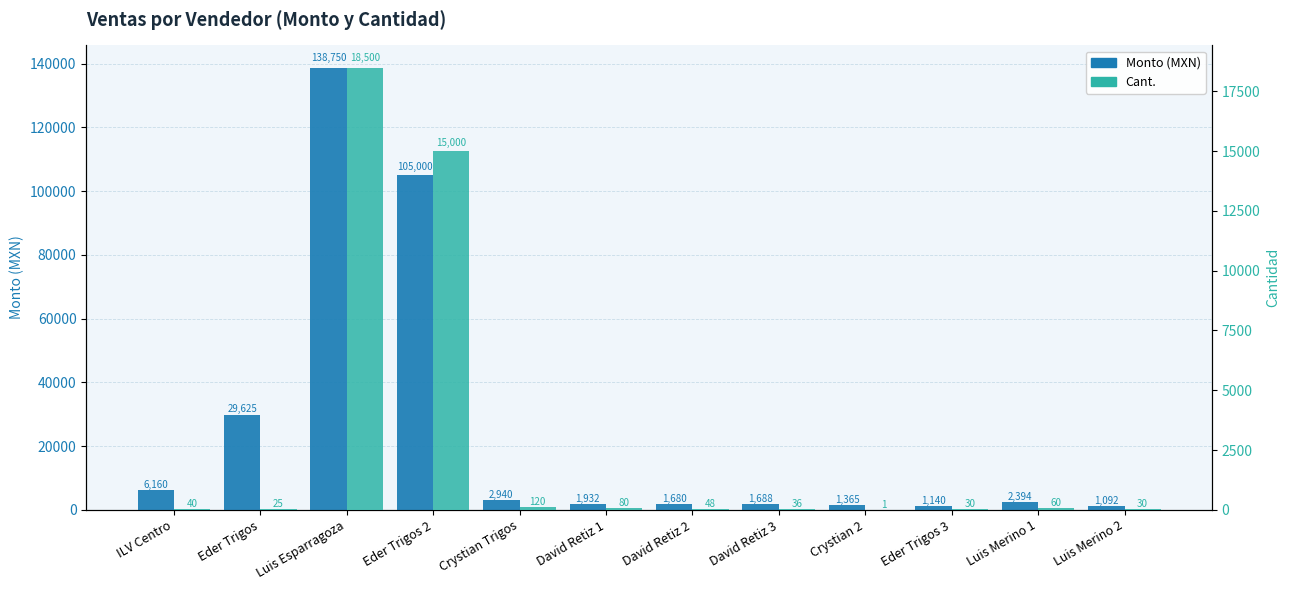

Is the value of Monto (MXN) at ILV Centro greater than the value of Cant. at David Retiz 1?

Yes